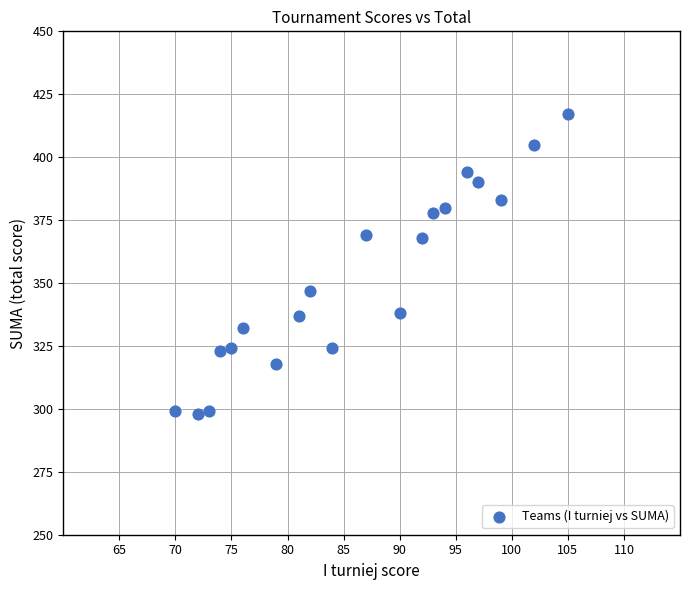

What is the range of Y values (max minus min)?

119